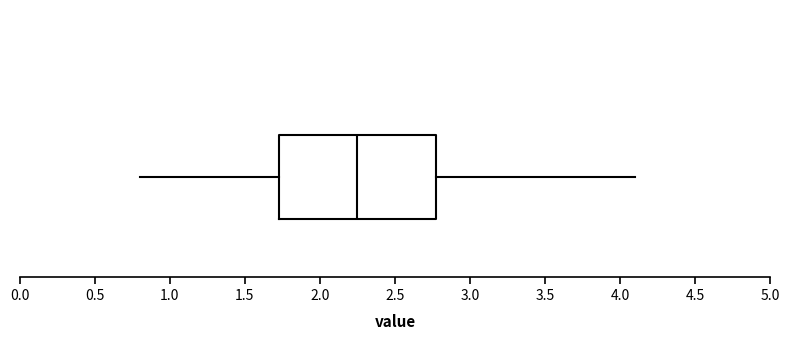

Read this box plot against the x-axis: the position of the median line, the range covered by the box, and the ends of both whiskers. The values are not printed on the chart, so give them approximately, as read against the axis.

median 2.25, box 1.75 to 2.80, whiskers 0.80 to 4.10